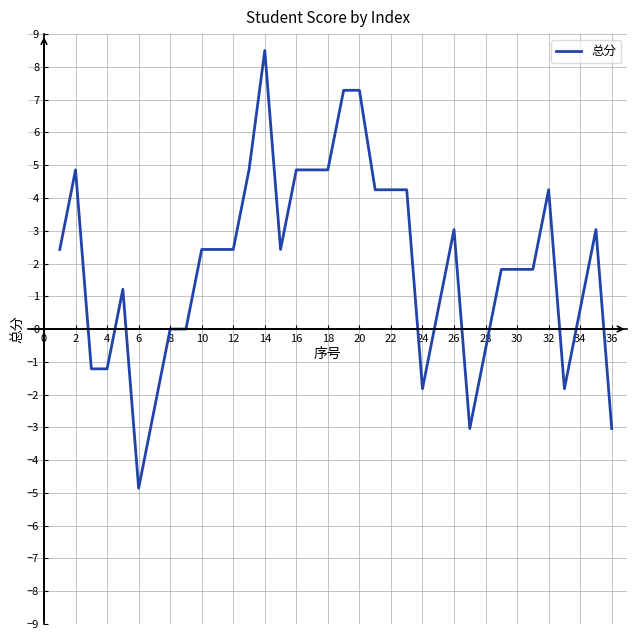

How many categories are shown in the chart?

36